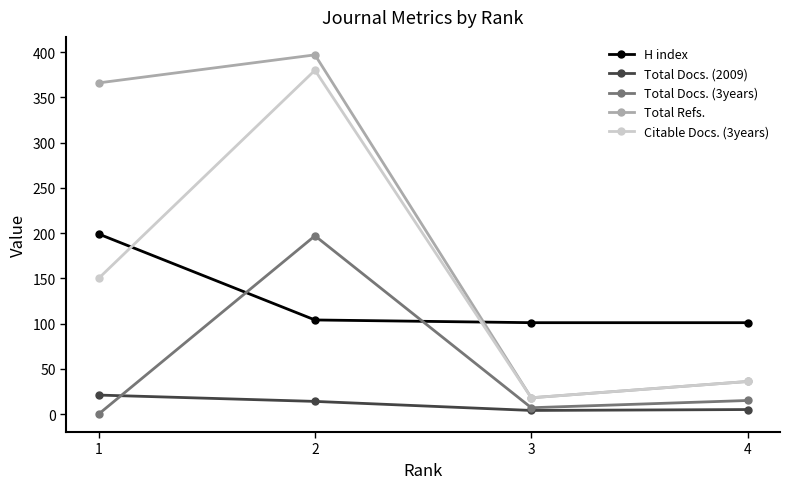

Rank the categories by Total Refs. value from lowest to highest.

3, 4, 1, 2